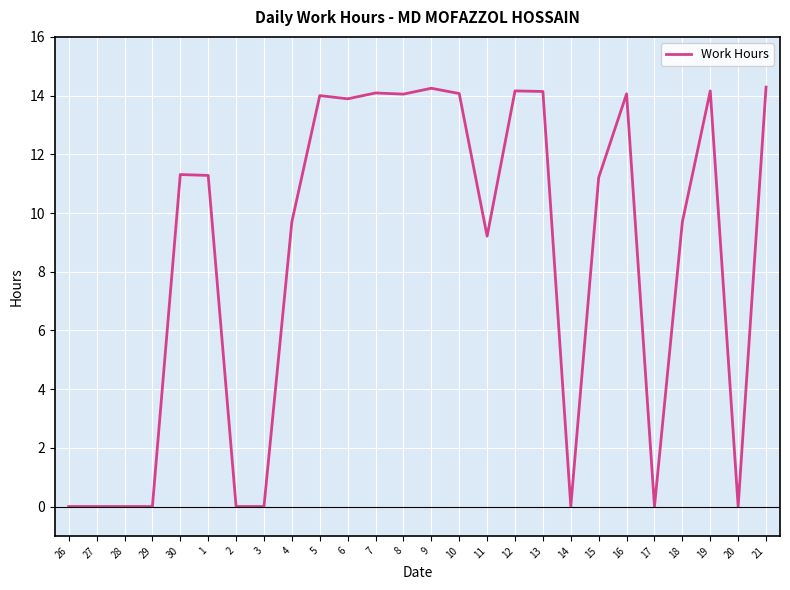

Between 28 and 8, which is larger?

8